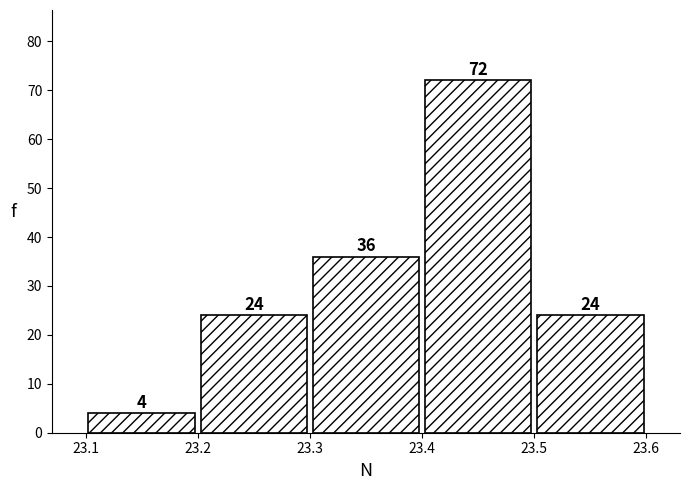

How tall is the bar that spans 23.1 to 23.2 on the x-axis?

4